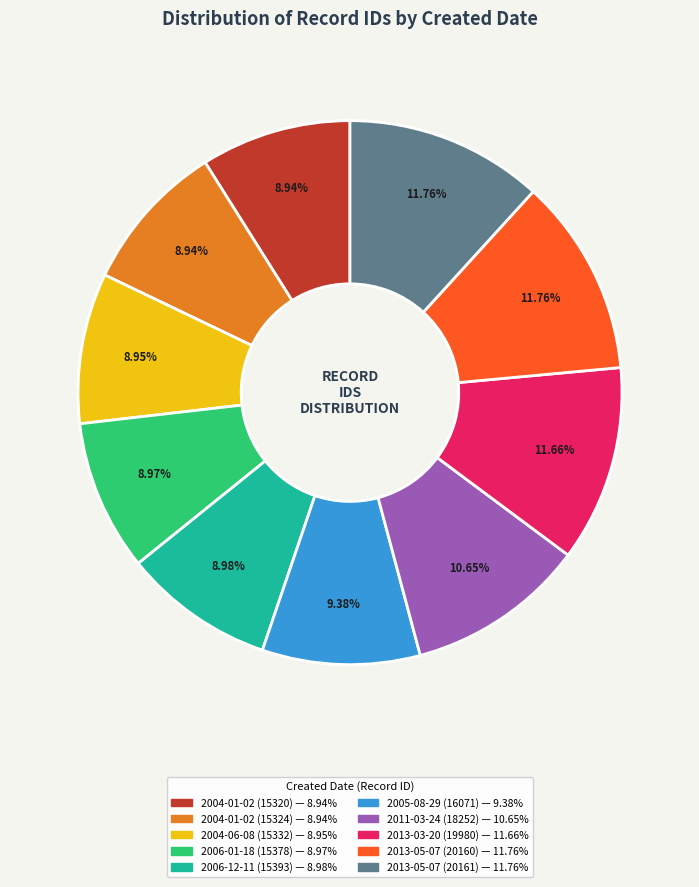

How many slices are in this pie chart?

10